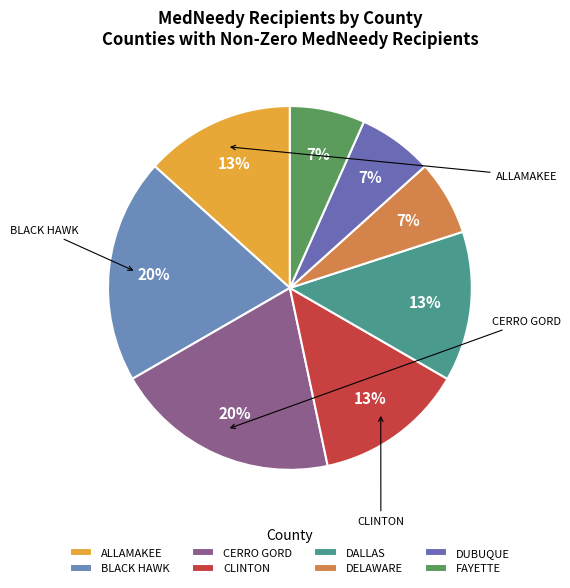

What percentage do DELAWARE and CLINTON together represent?

20.0%